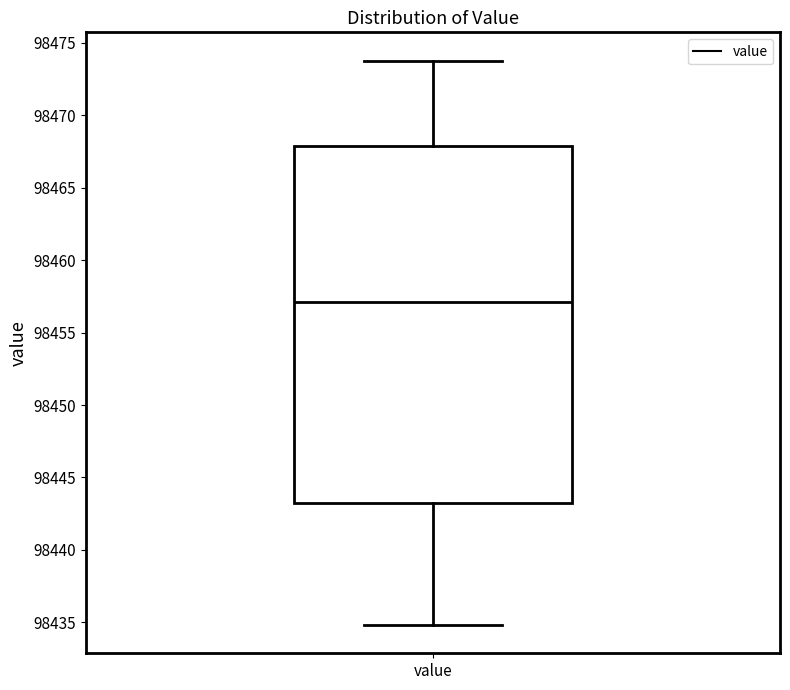

Where is the upper edge of the box for value on the y-axis? The values are not printed on the chart, so give them approximately, as read against the axis.

98468.0